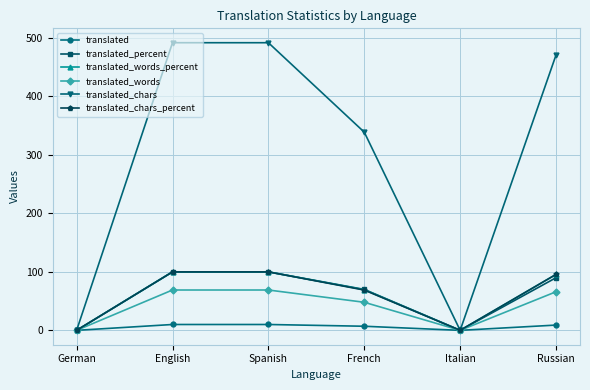

Is this an area chart (filled region under the line)?

No